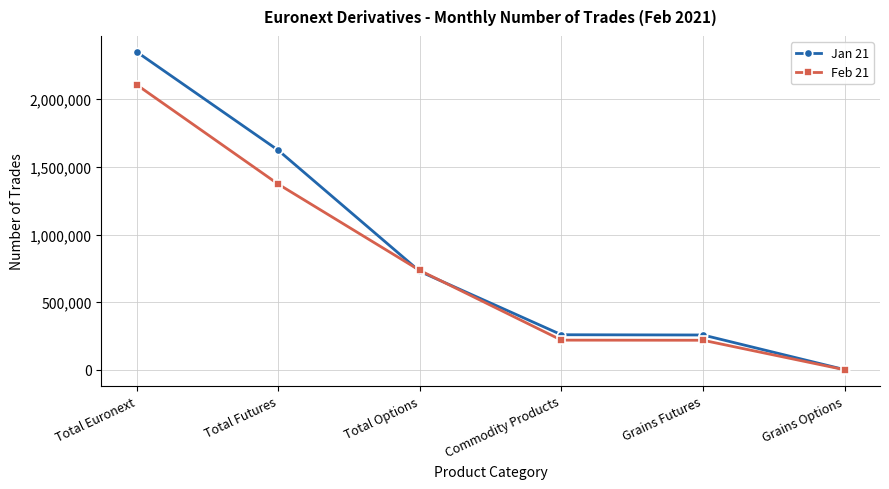

Which category has the highest value in the Jan 21 series?

Total Euronext